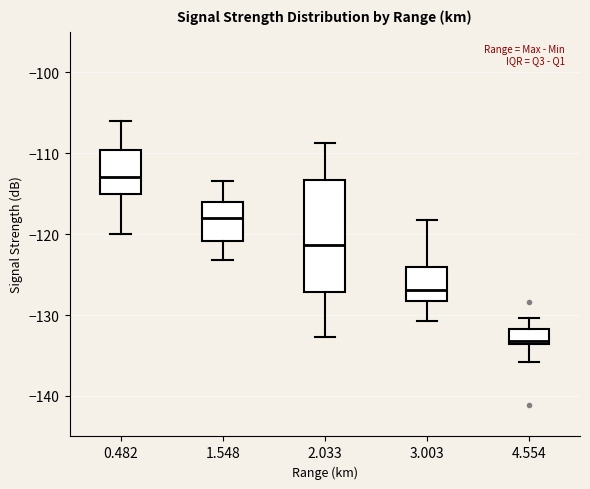

Reading left to right, read every box against the y-axis: the position of its median line, the range the box covers, and the ends of its whiskers. The values are not printed on the chart, so give them approximately, as read against the axis.

0.482: median -113, box -115 to -110, whiskers -120 to -106
1.548: median -118, box -121 to -116, whiskers -123 to -113
2.033: median -121, box -127 to -113, whiskers -133 to -109
3.003: median -127, box -128 to -124, whiskers -131 to -118
4.554: median -133, box -134 to -132, whiskers -136 to -130